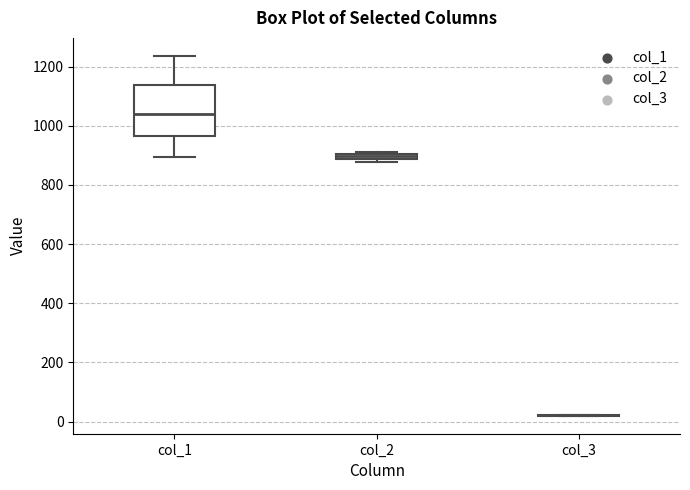

Which box is the tallest, from its lower edge to its upper edge?

col_1